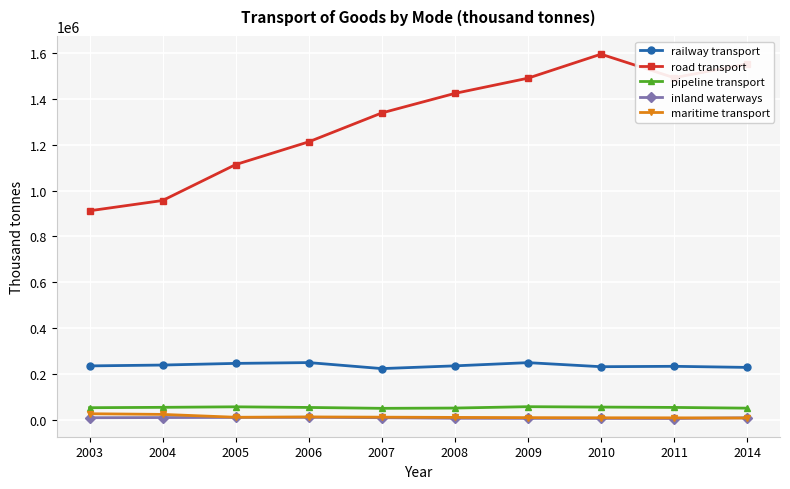

How many lines are shown in the chart?

5